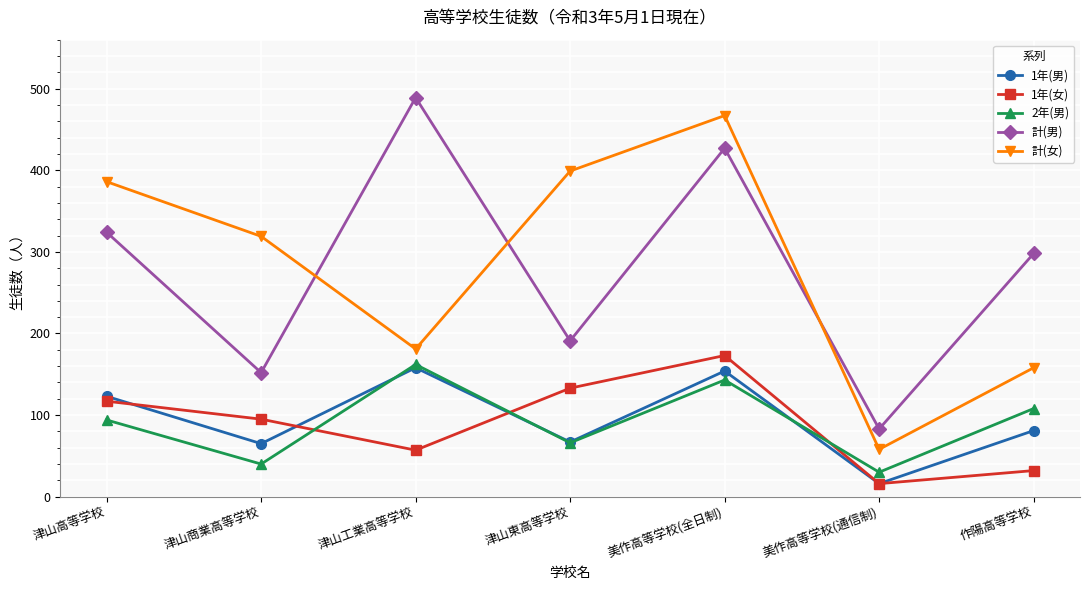

Where is the first local minimum for 計(女)?

津山工業高等学校